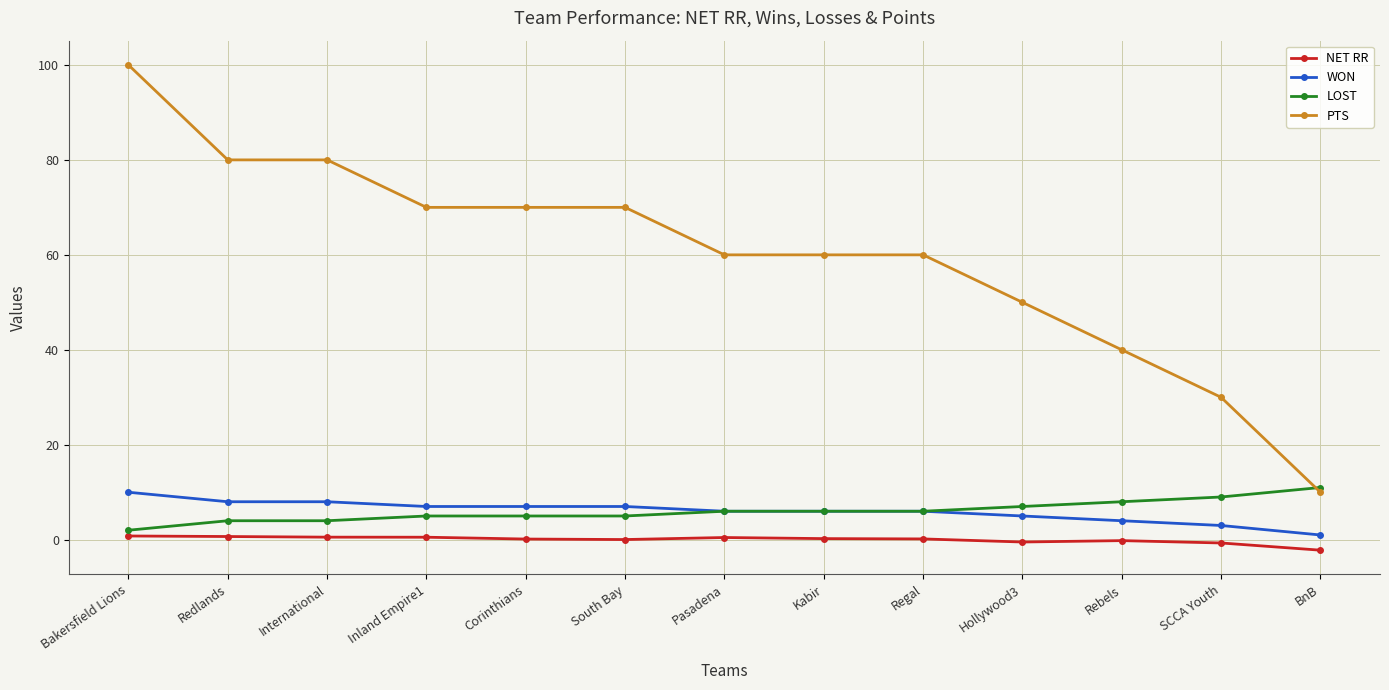

What is the label of the 5th point from the left?

Corinthians